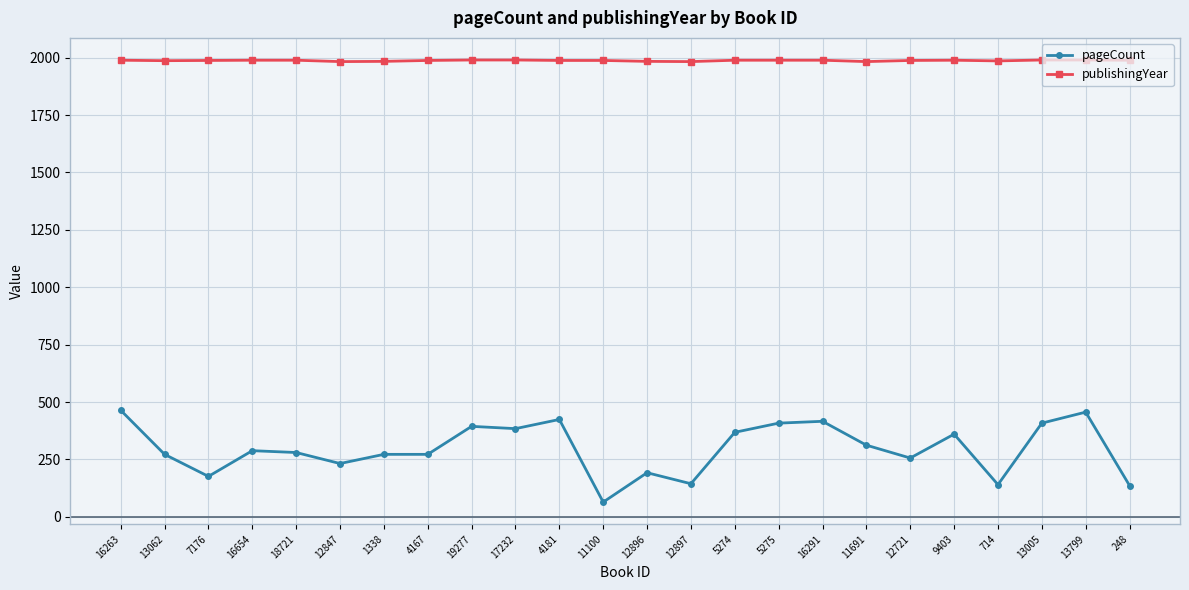

True or false: pageCount has more than 1 points higher than both neighbors.

True